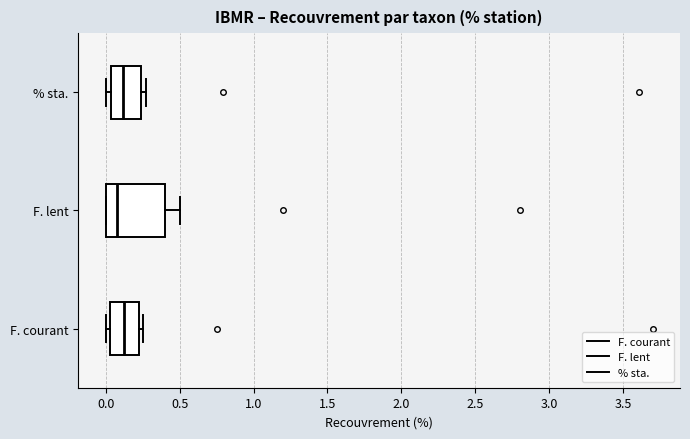

Reading bottom to top, read every box against the x-axis: the position of its median line, the range the box covers, and the ends of its whiskers. The values are not printed on the chart, so give them approximately, as read against the axis.

F. courant: median 0.15, box 0.05 to 0.25, whiskers 0.00 to 0.25 (just right of the box's right edge)
F. lent: median 0.10, box 0.00 to 0.40, whiskers 0.00 to 0.50
% sta.: median 0.10, box 0.05 to 0.25, whiskers 0.00 to 0.30